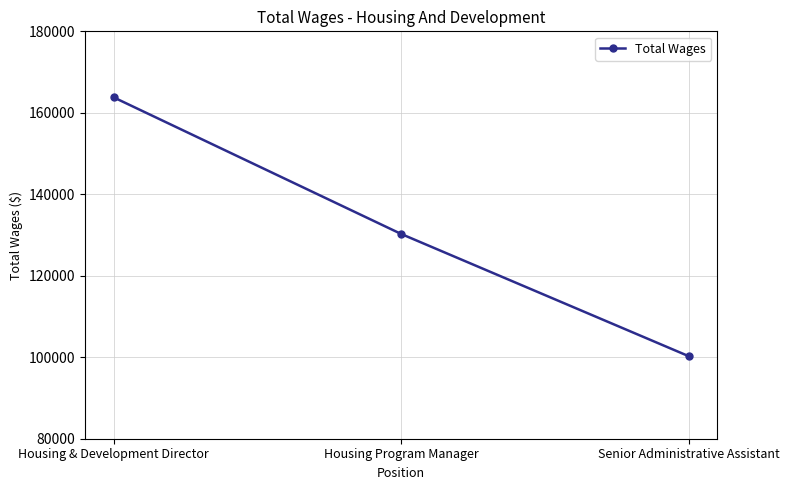

Which has a higher value, Housing & Development Director or Senior Administrative Assistant?

Housing & Development Director